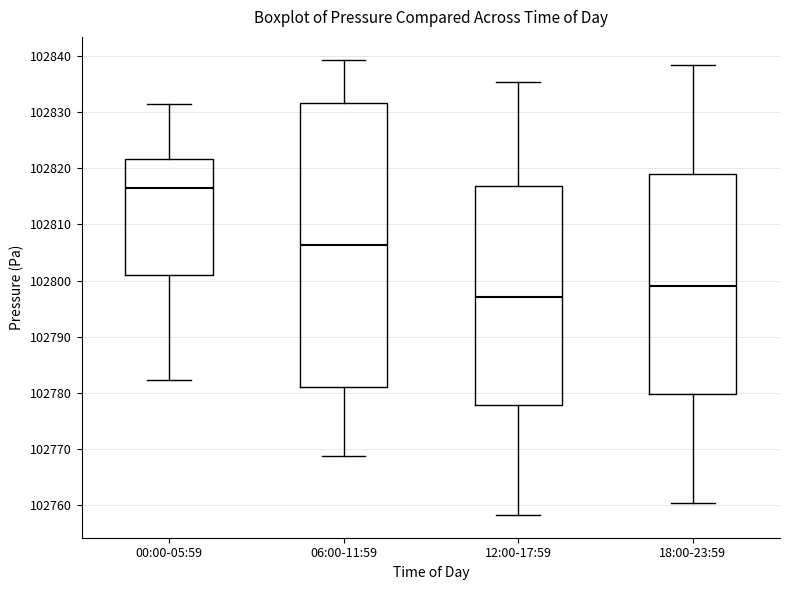

Reading left to right, transcribe this box plot: for each box, give where its median line is, the range the box spans, and where its two whiskers end, as read against the y-axis. The values are not printed on the chart, so give them approximately, as read against the axis.

00:00-05:59: median 102817, box 102801 to 102822, whiskers 102782 to 102831
06:00-11:59: median 102806, box 102781 to 102832, whiskers 102769 to 102839
12:00-17:59: median 102797, box 102778 to 102817, whiskers 102758 to 102835
18:00-23:59: median 102799, box 102780 to 102819, whiskers 102760 to 102838